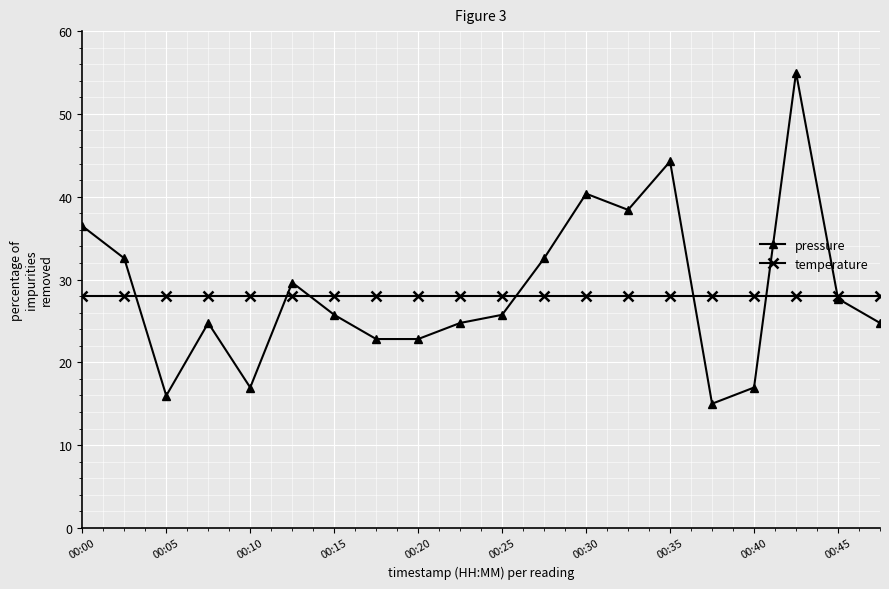

Reading right to left, transcribe all the data shown in this chart.

pressure: 24.8	27.7	55.0	17.0	15.0	44.3	38.4	40.4	32.6	25.7	24.8	22.8	22.8	25.7	29.6	17.0	24.8	16.0	32.6	36.5
temperature: 28.0	28.0	28.0	28.0	28.0	28.0	28.0	28.0	28.0	28.0	28.0	28.0	28.0	28.0	28.0	28.0	28.0	28.0	28.0	28.0